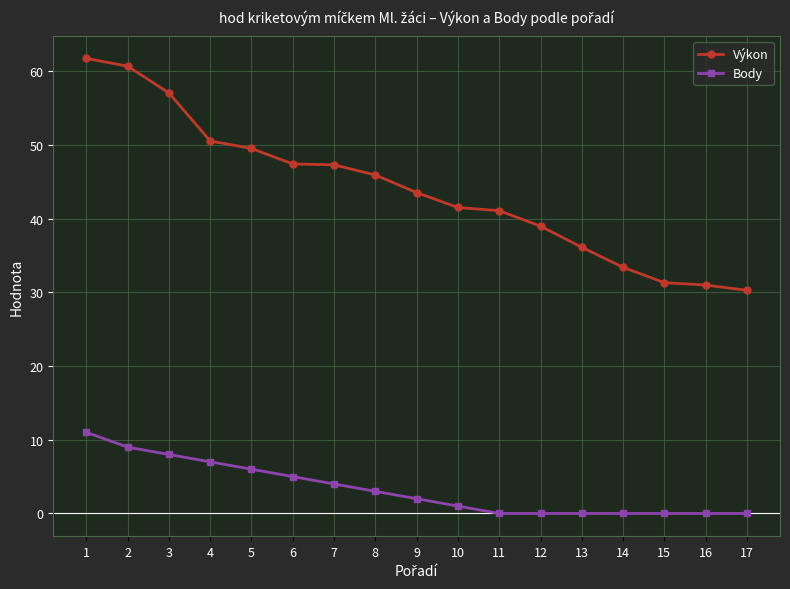

What is the difference between the highest and lowest values at 5?

43.5